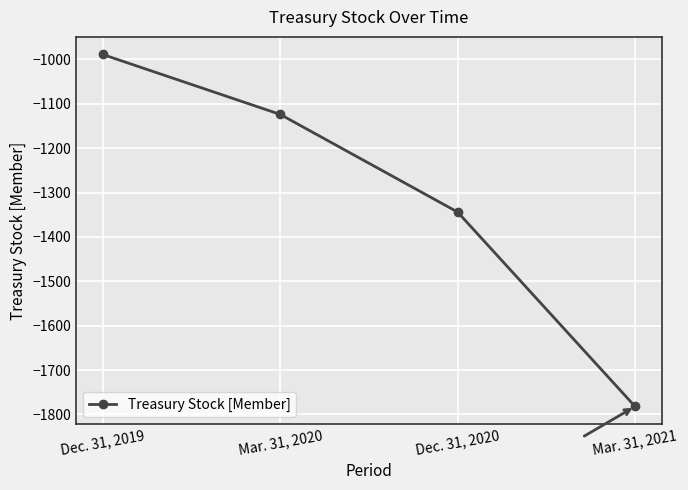

Is it true that the value at Dec. 31, 2020 is -2153?

False